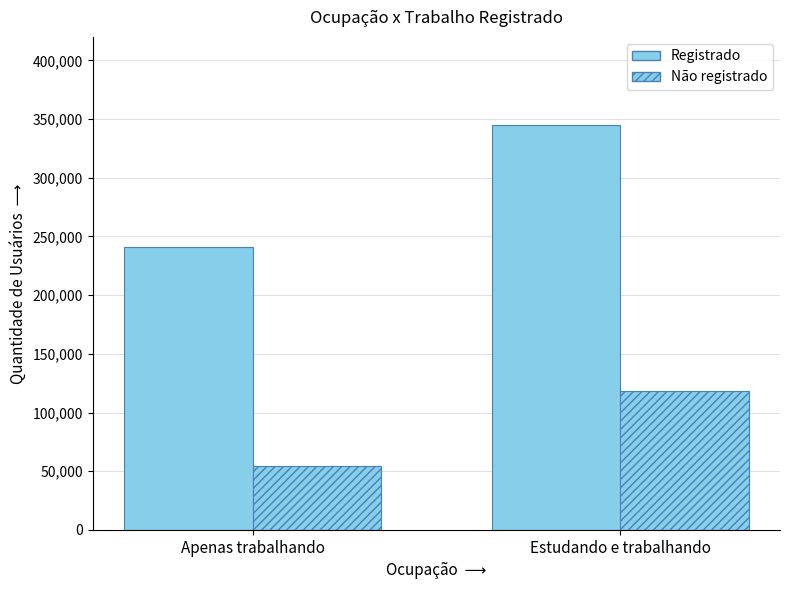

What is the difference between the maximum and minimum values in the Não registrado series?

64050